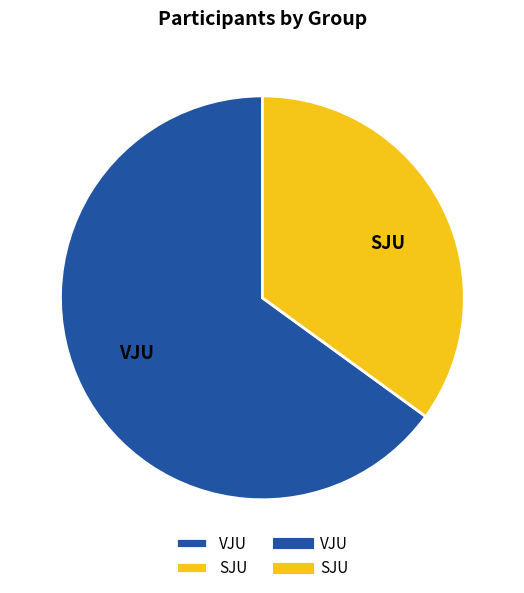

Rank the categories by value from highest to lowest.

VJU, SJU